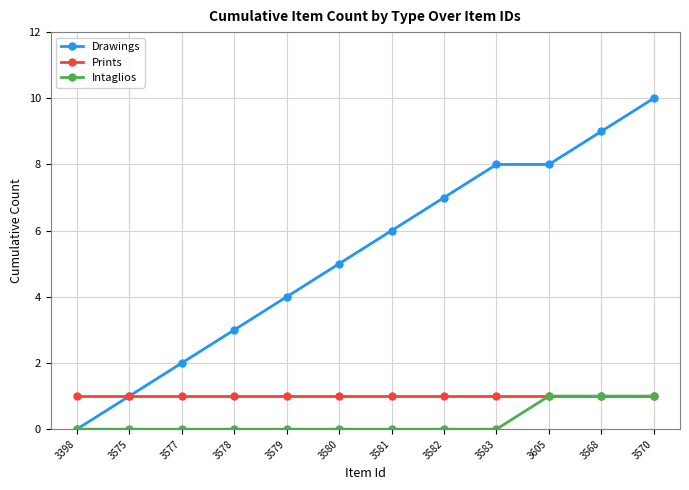

What is the label of the 9th point from the left?

3583